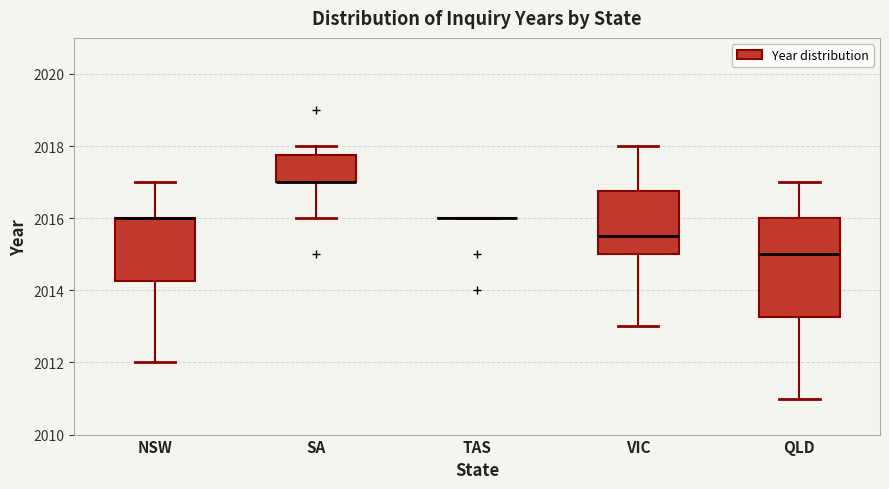

Comparing the boxes themselves (not the whiskers), which one is the tallest?

QLD